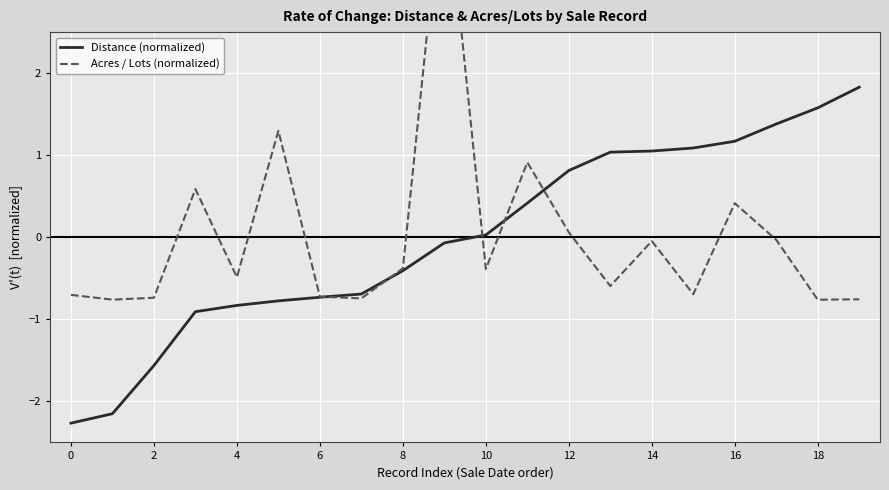

What is the value of the Acres / Lots (normalized) point at the 1st from the left?

-0.7